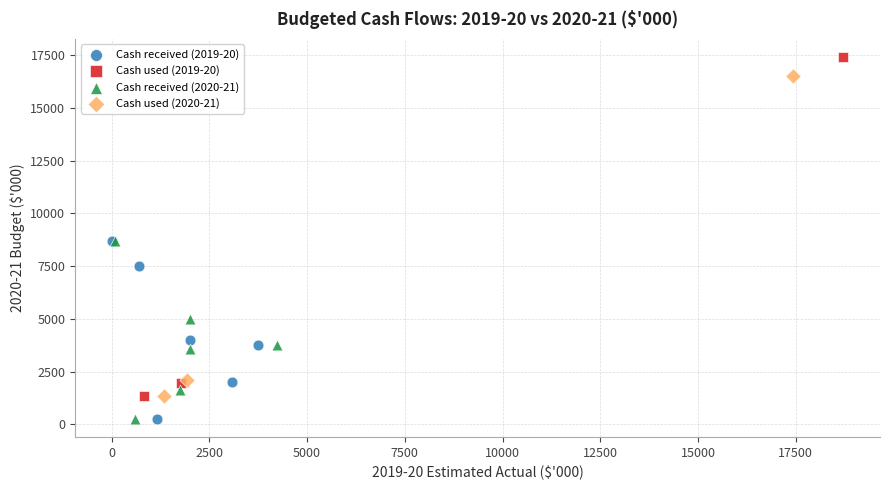

Which series reaches the maximum Y coordinate?

Cash used (2019-20)